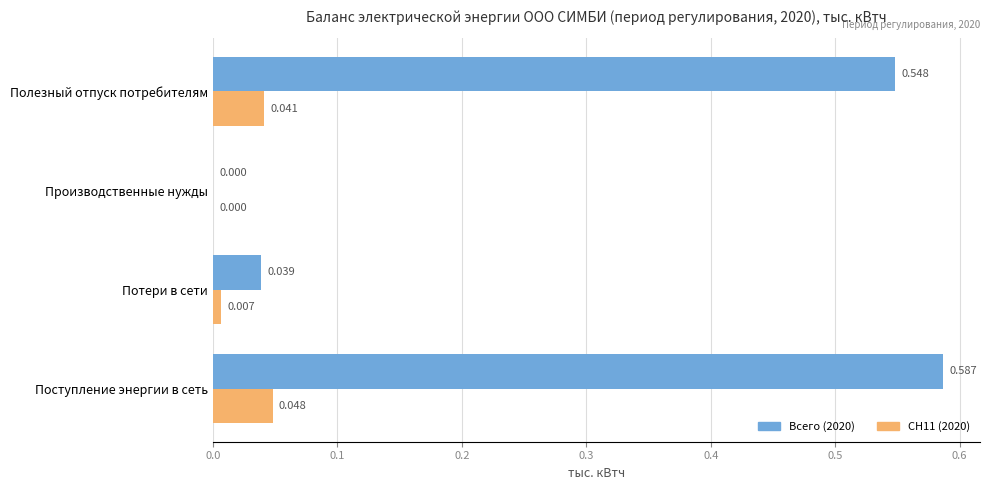

At which label is Всего (2020) closest to 0?

Производственные нужды